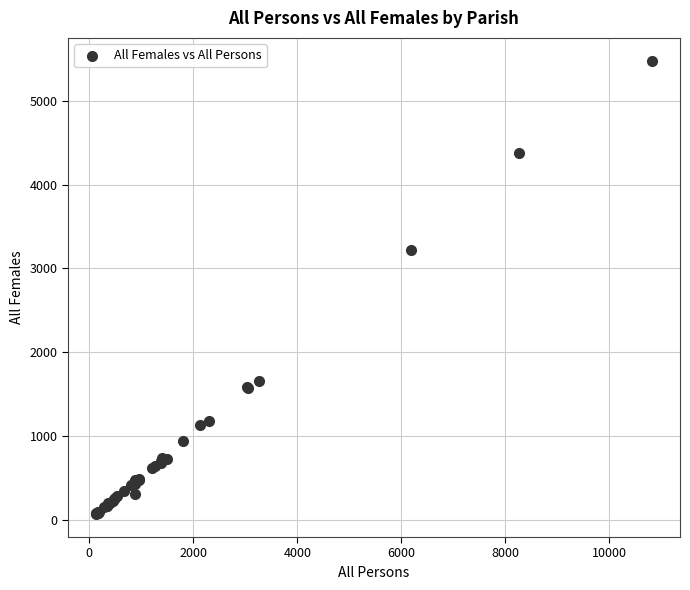

What Y value in the scatter plot is closest to 2773?

3220